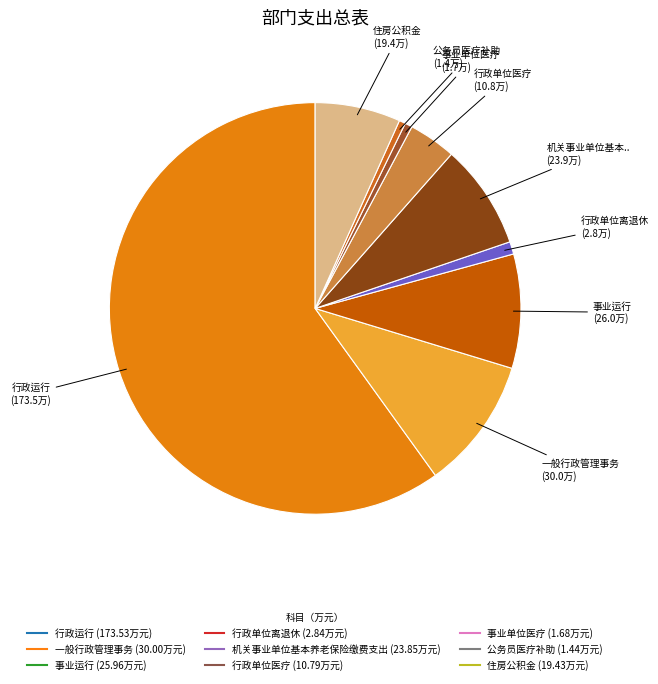

How many slices are in this pie chart?

9